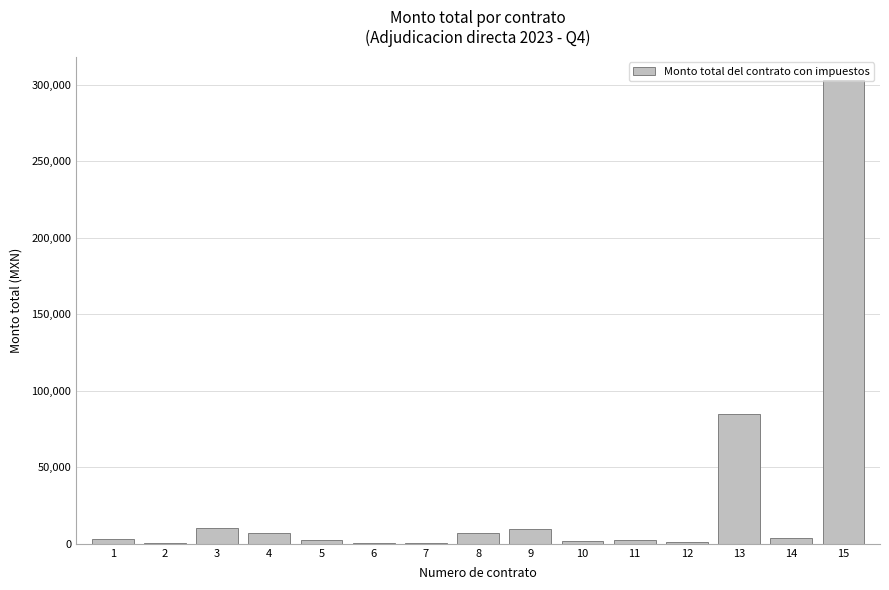

Approximately how many times larger is the value at 9 compared to 3?

0.9